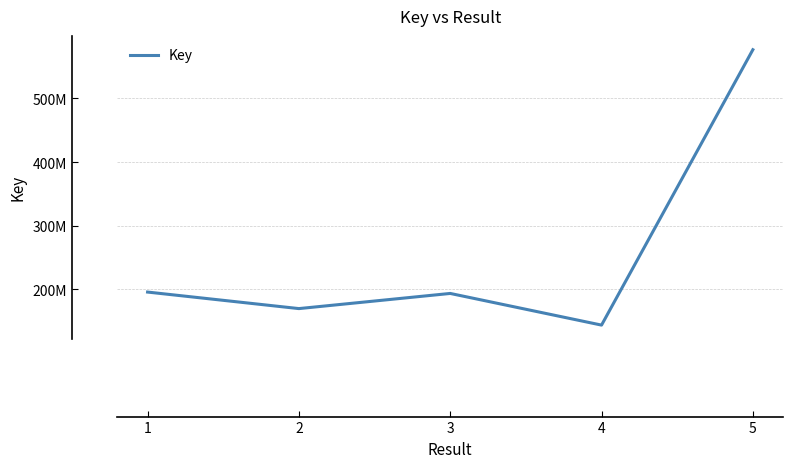

Is it true that the value at 2 is 84903869?

False